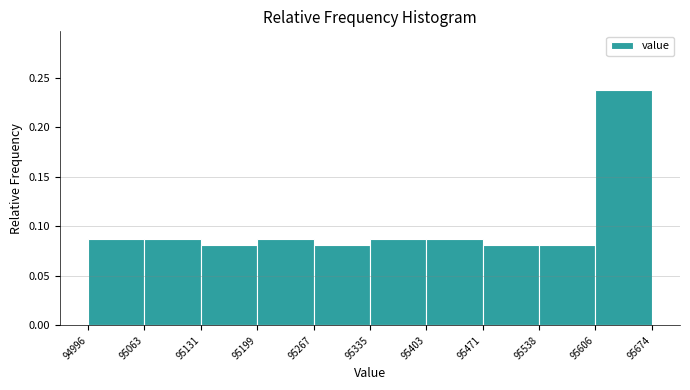

Reading left to right, list every bar in this chart as the range it spans on the x-axis followed by its height. The values are not printed on the chart, so give them approximately, as read against the axis.

94996 to 95063: 0.09
95063 to 95131: 0.09
95131 to 95199: 0.08
95199 to 95267: 0.09
95267 to 95335: 0.08
95335 to 95403: 0.09
95403 to 95471: 0.09
95471 to 95538: 0.08
95538 to 95606: 0.08
95606 to 95674: 0.24